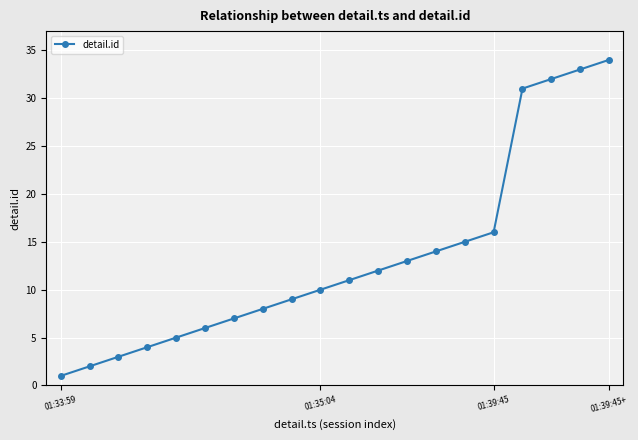

True or false: there are more than 1 points higher than both neighbors.

False